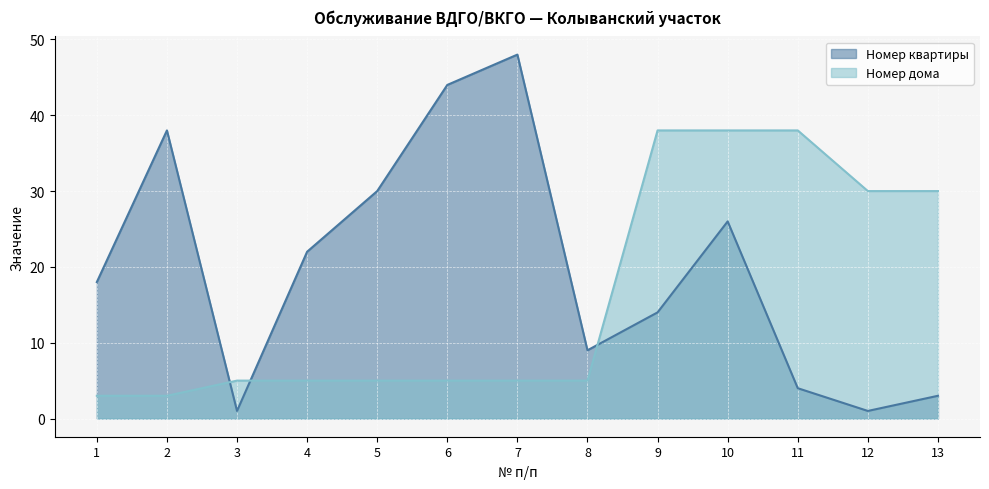

True or false: Номер квартиры and Номер дома intersect in this chart.

True